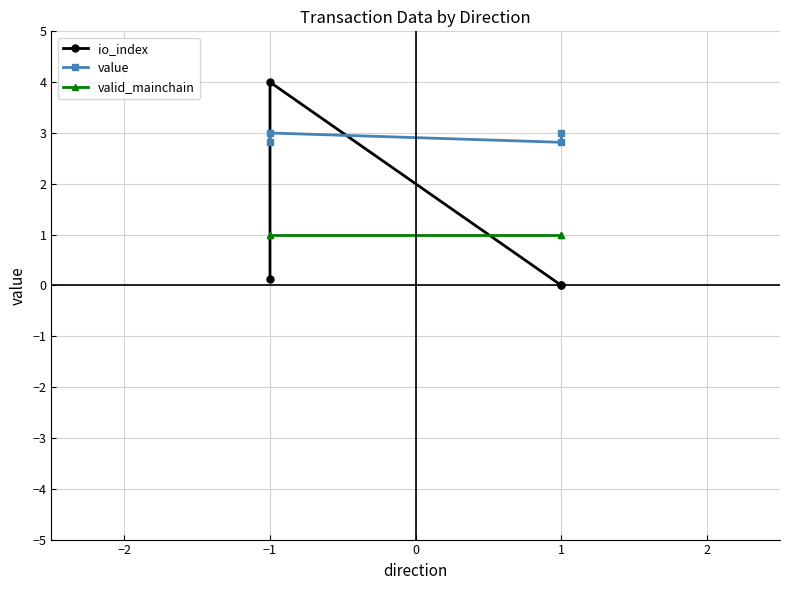

The io_index series shows 4.0 at −1. True or false?

True